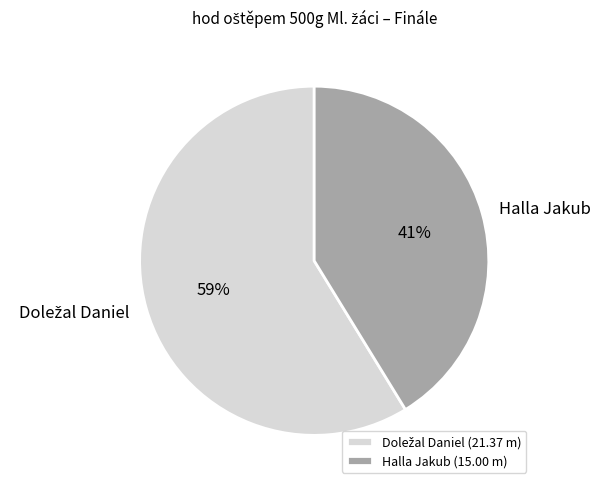

To the nearest percent, what is the difference between the largest and smallest slice percentages?

18%